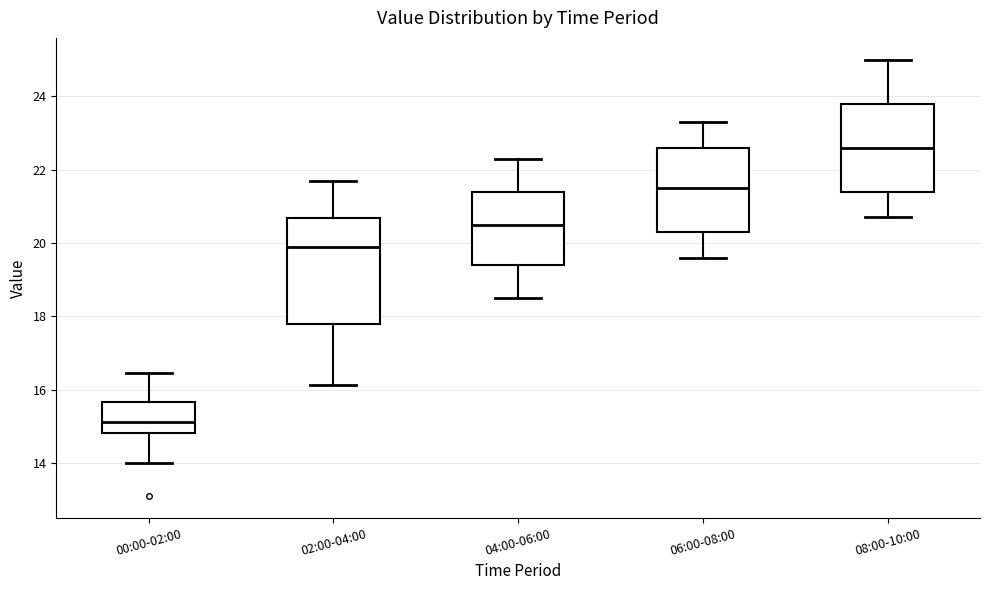

Which box has the highest median line?

08:00-10:00